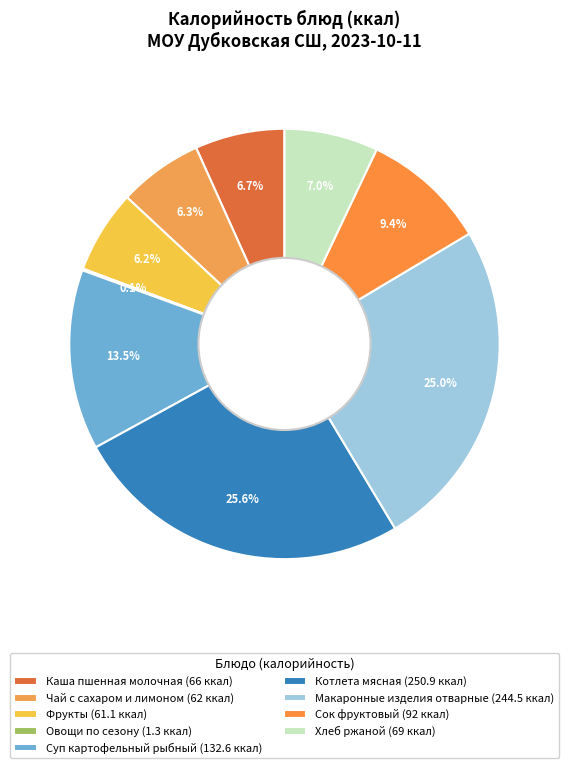

To the nearest percent, what percentage of the pie is Макаронные изделия отварные?

25%